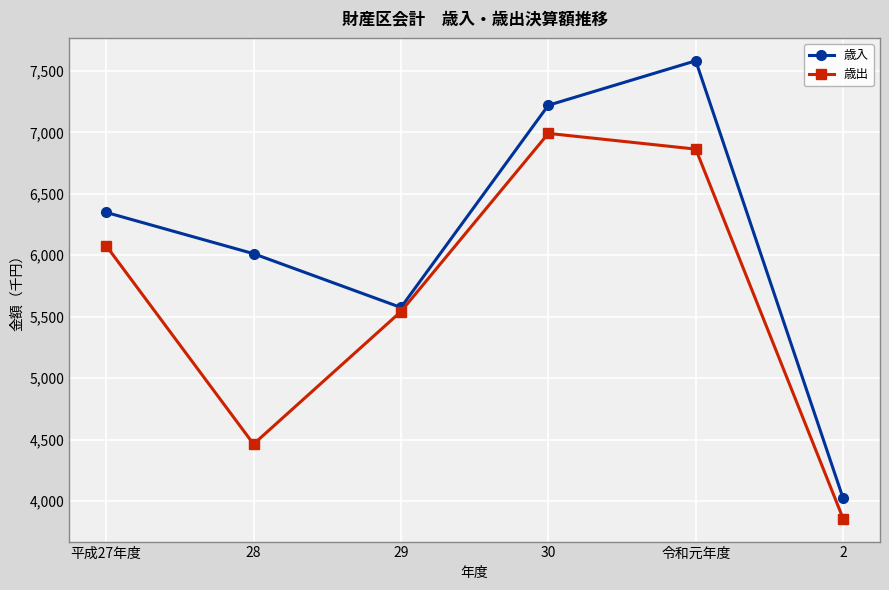

Between 平成27年度 and 30, which series saw the biggest shift?

歳出